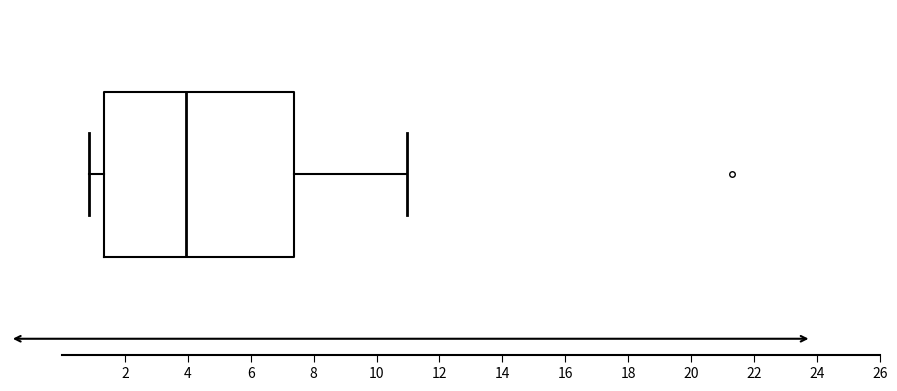

Read this box plot against the x-axis: the position of the median line, the range covered by the box, and the ends of both whiskers. The values are not printed on the chart, so give them approximately, as read against the axis.

median 4.0, box 1.4 to 7.4, whiskers 0.8 to 11.0